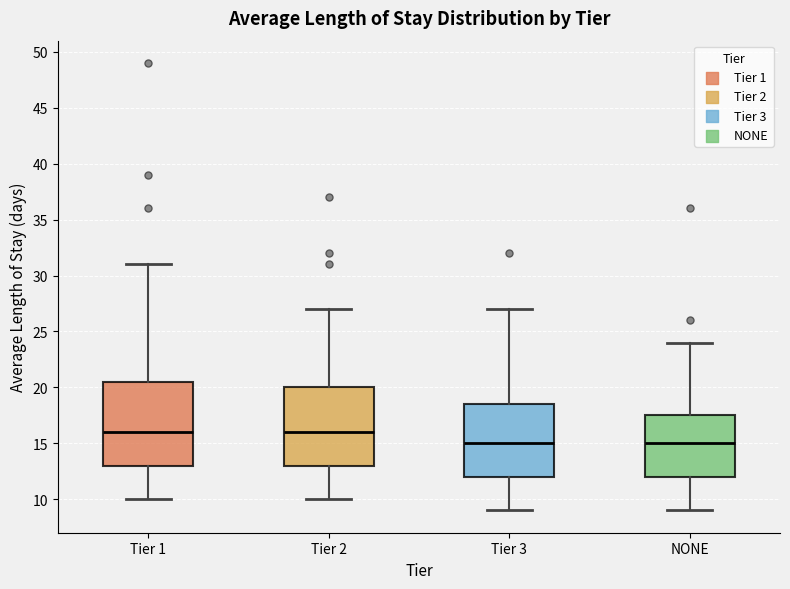

Where does the median line of the box for Tier 1 sit on the y-axis? The values are not printed on the chart, so give them approximately, as read against the axis.

16.0